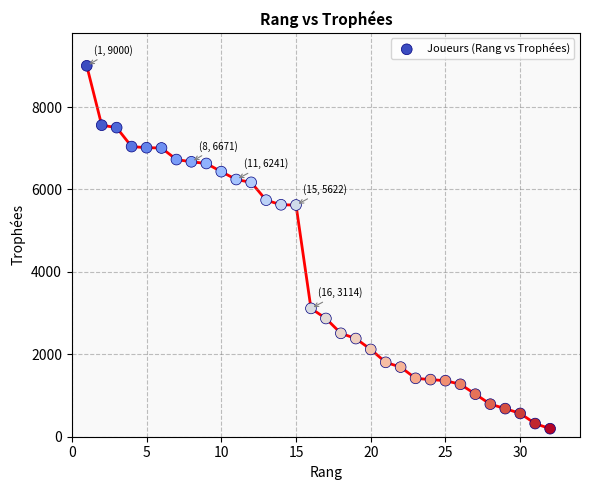

What is the range of Y values (max minus min)?

8805